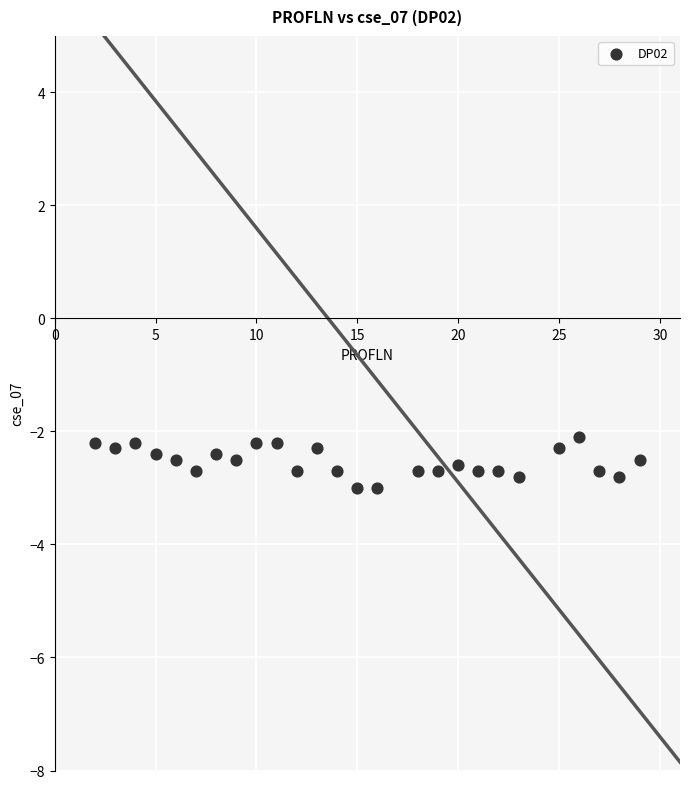

What is the range of X values (max minus min)?

27.0